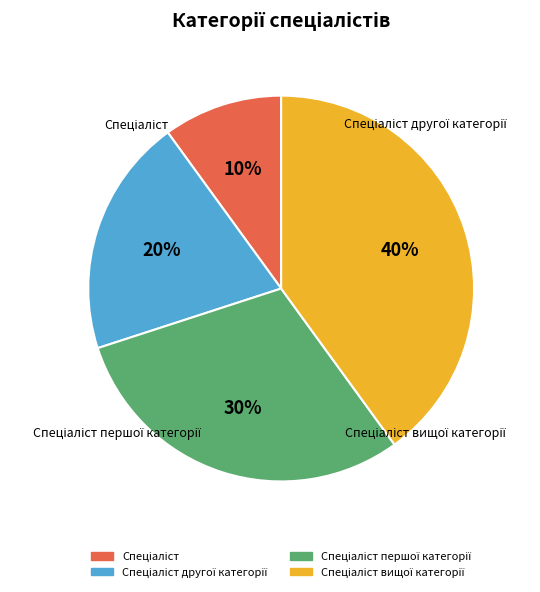

Is there any slice that represents more than half of the pie?

No